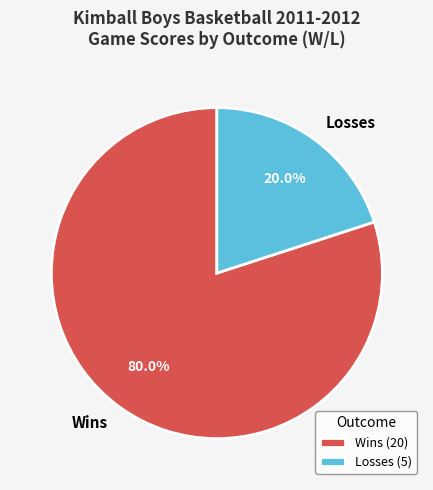

Is there any slice that represents more than half of the pie?

Yes